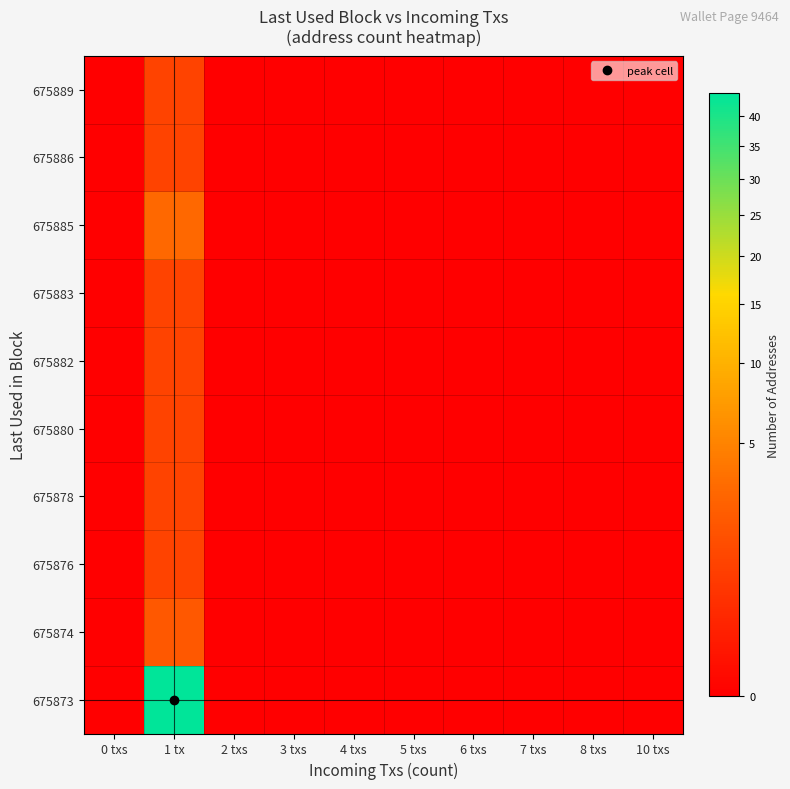

What is the greatest value displayed?

44